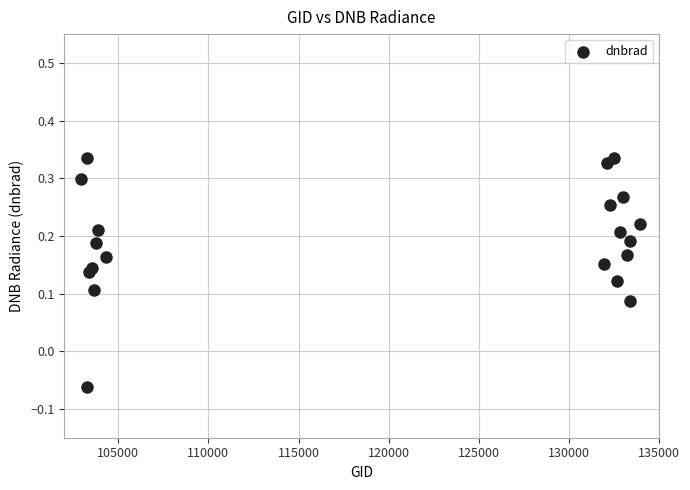

What is the range of X values (max minus min)?

31035.0